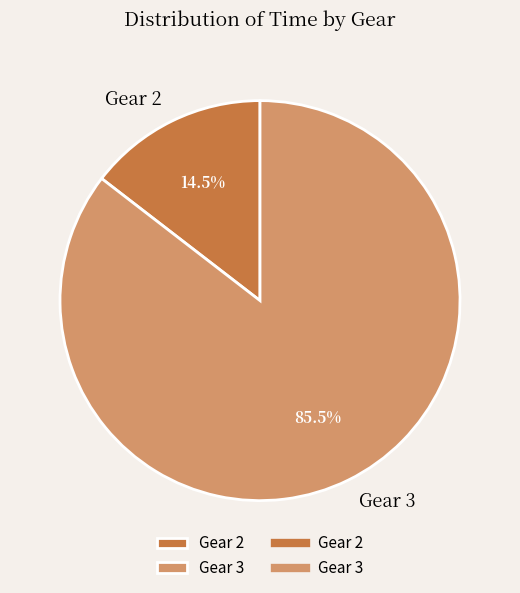

What is the largest slice in the pie chart?

Gear 3